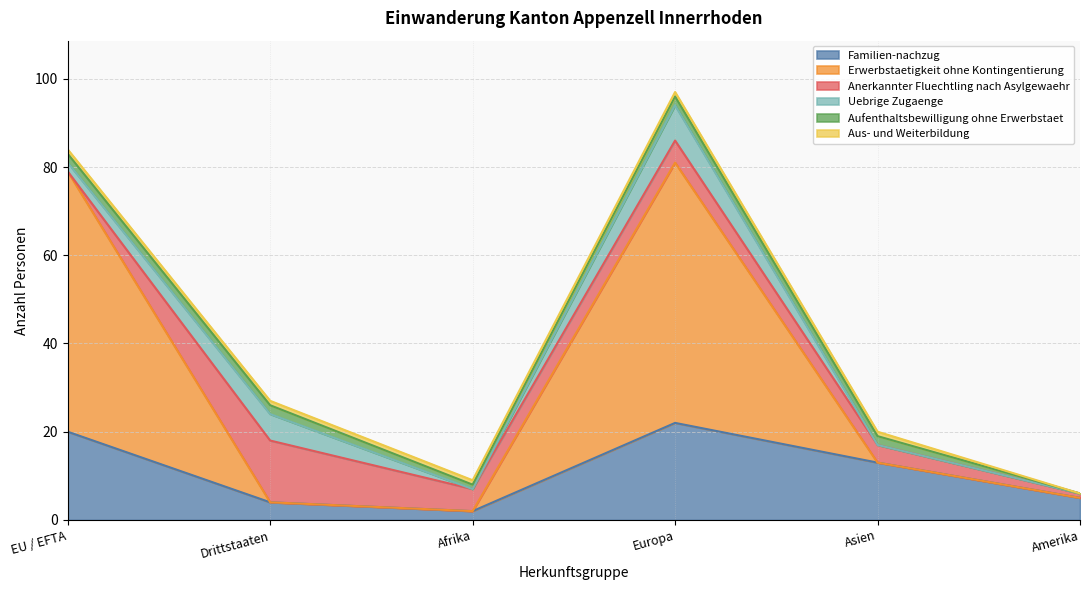

How many times do Aus- und Weiterbildung and Uebrige Zugaenge cross each other?

3